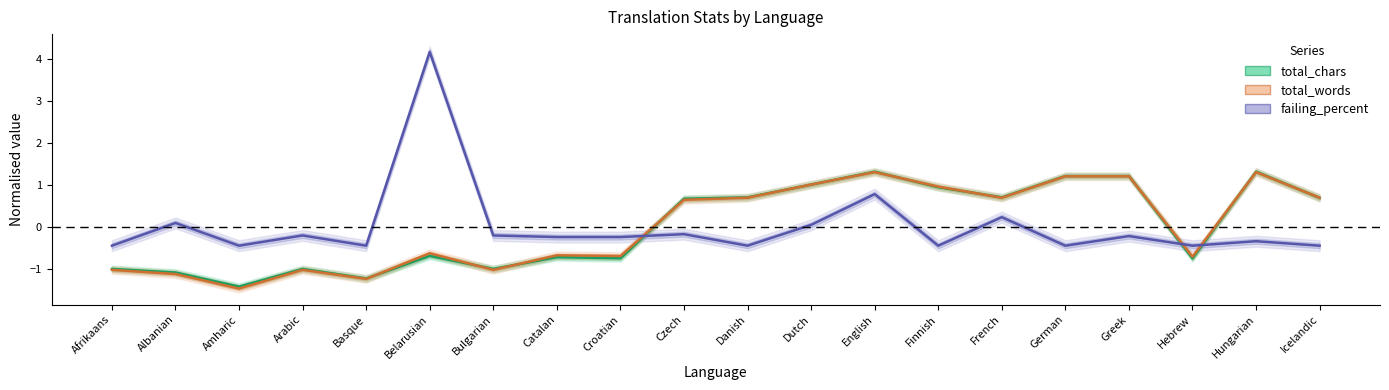

True or false: total_chars and translated_chars intersect in this chart.

True